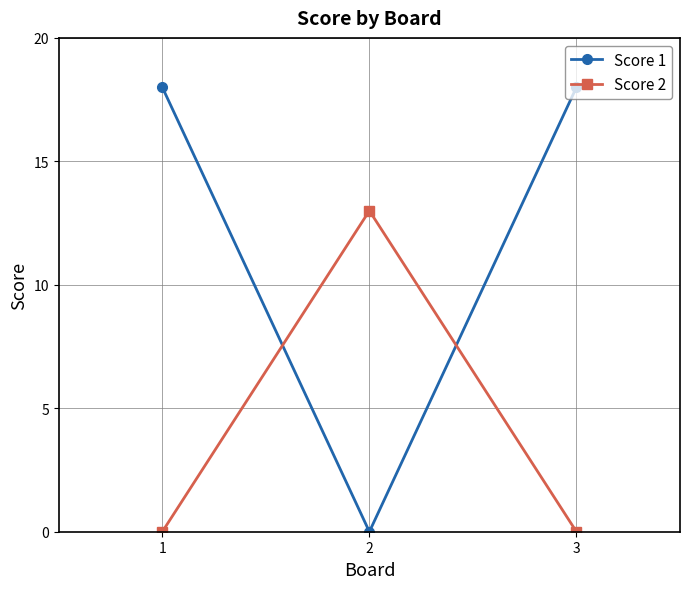

Reading left to right, list all the values displayed in this chart.

Score 1: 18	0	18
Score 2: 0	13	0